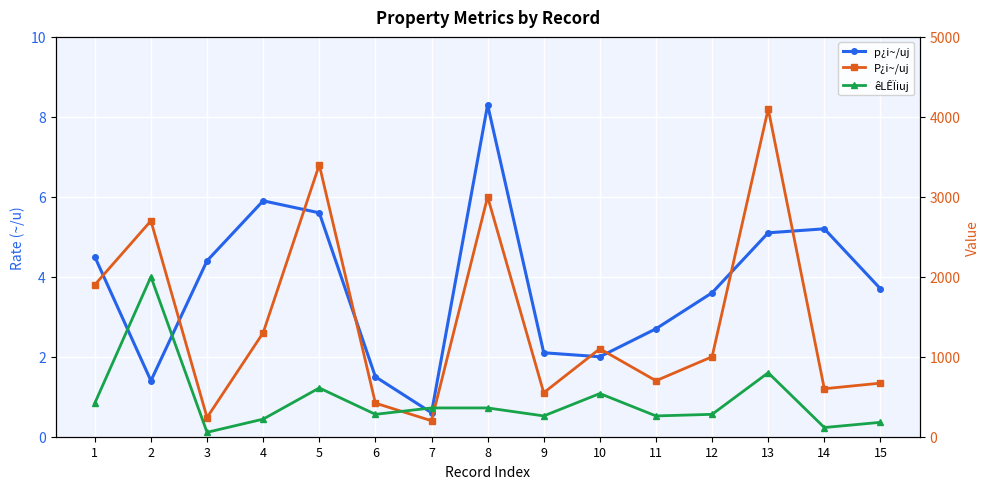

At which category is the sum across all series the highest?

13